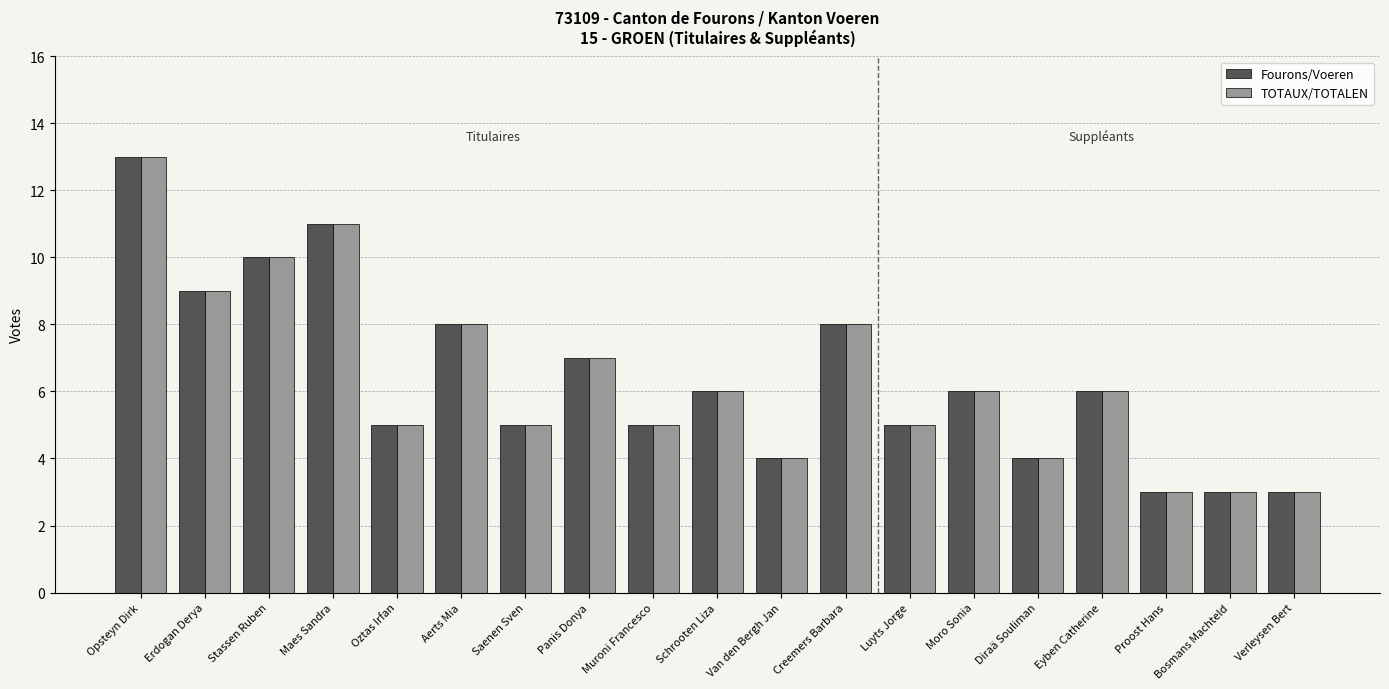

How many bars are there in total?

38